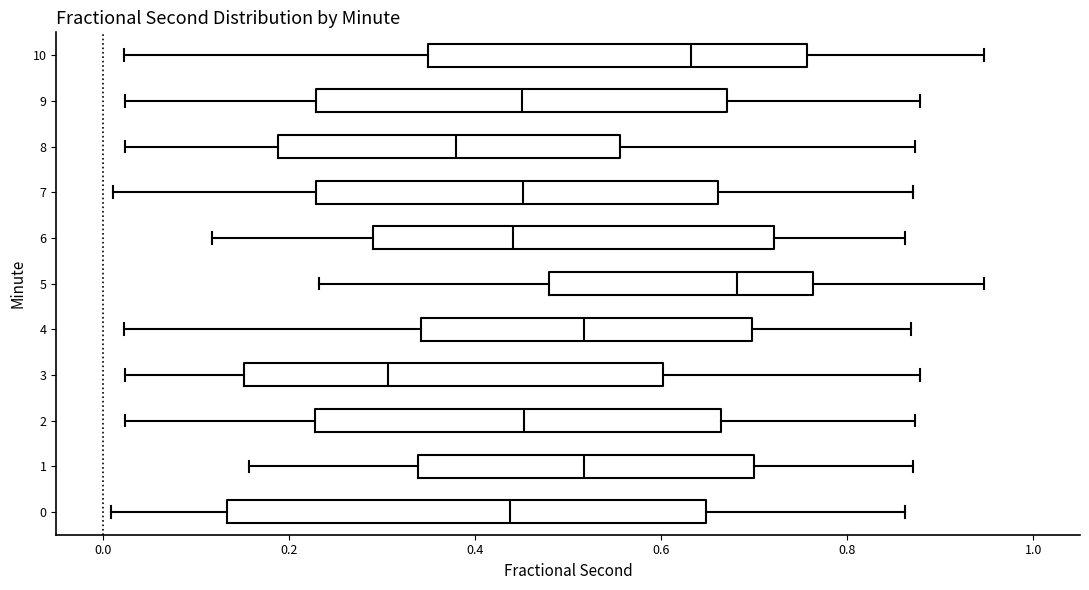

Where is the right edge of the box at y = 0 on the x-axis? The values are not printed on the chart, so give them approximately, as read against the axis.

0.64